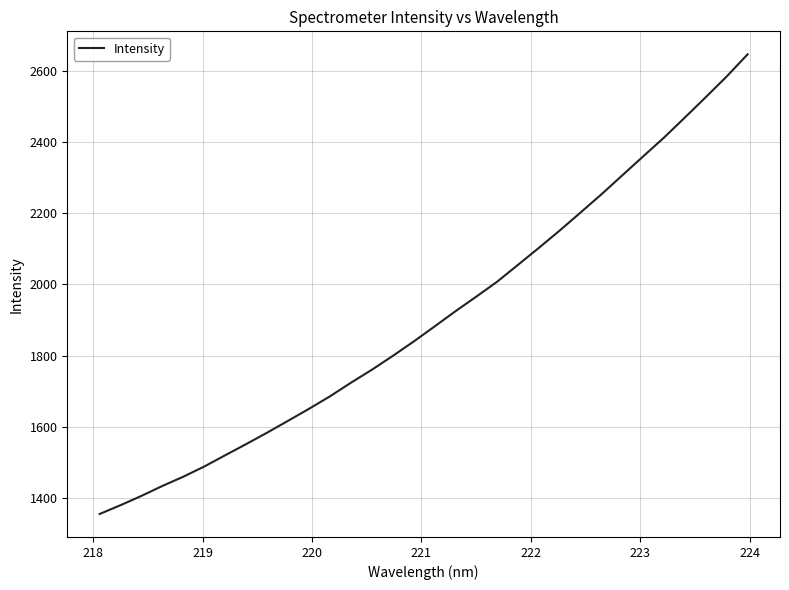

Does the chart have visible grid lines?

Yes